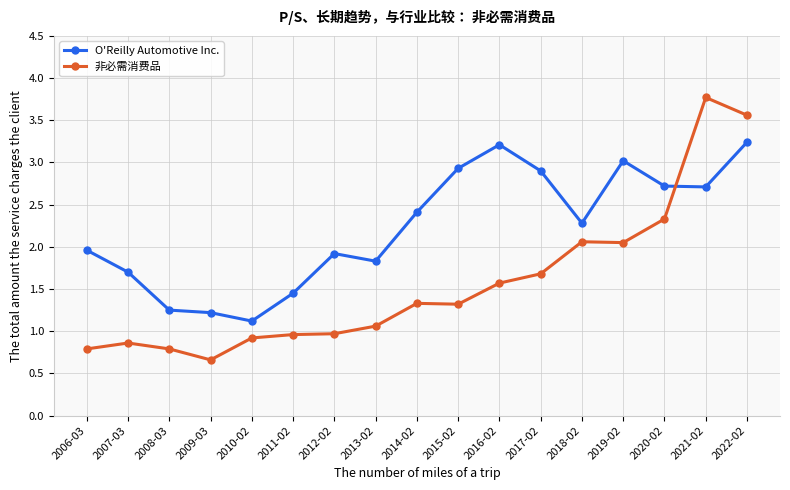

What is the label of the 14th point from the left?

2019-02